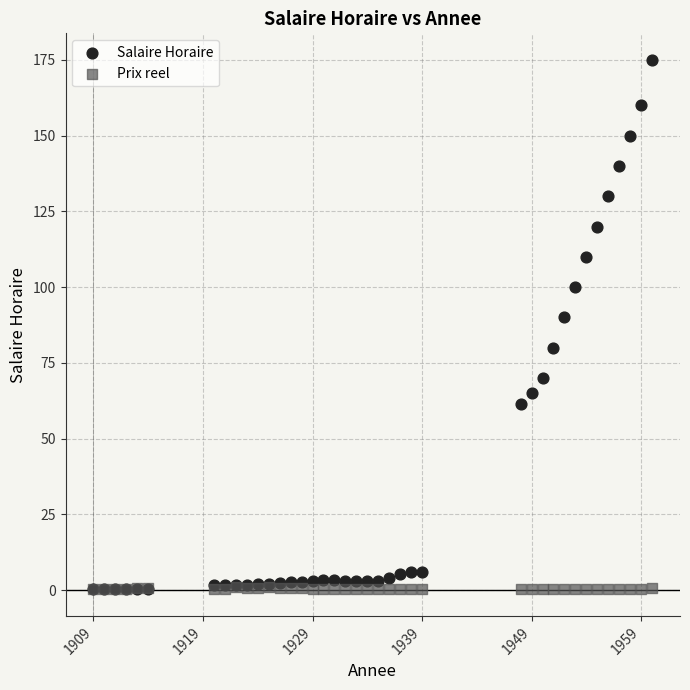

In the Salaire Horaire series, what Y value is closest to 87?

90.0